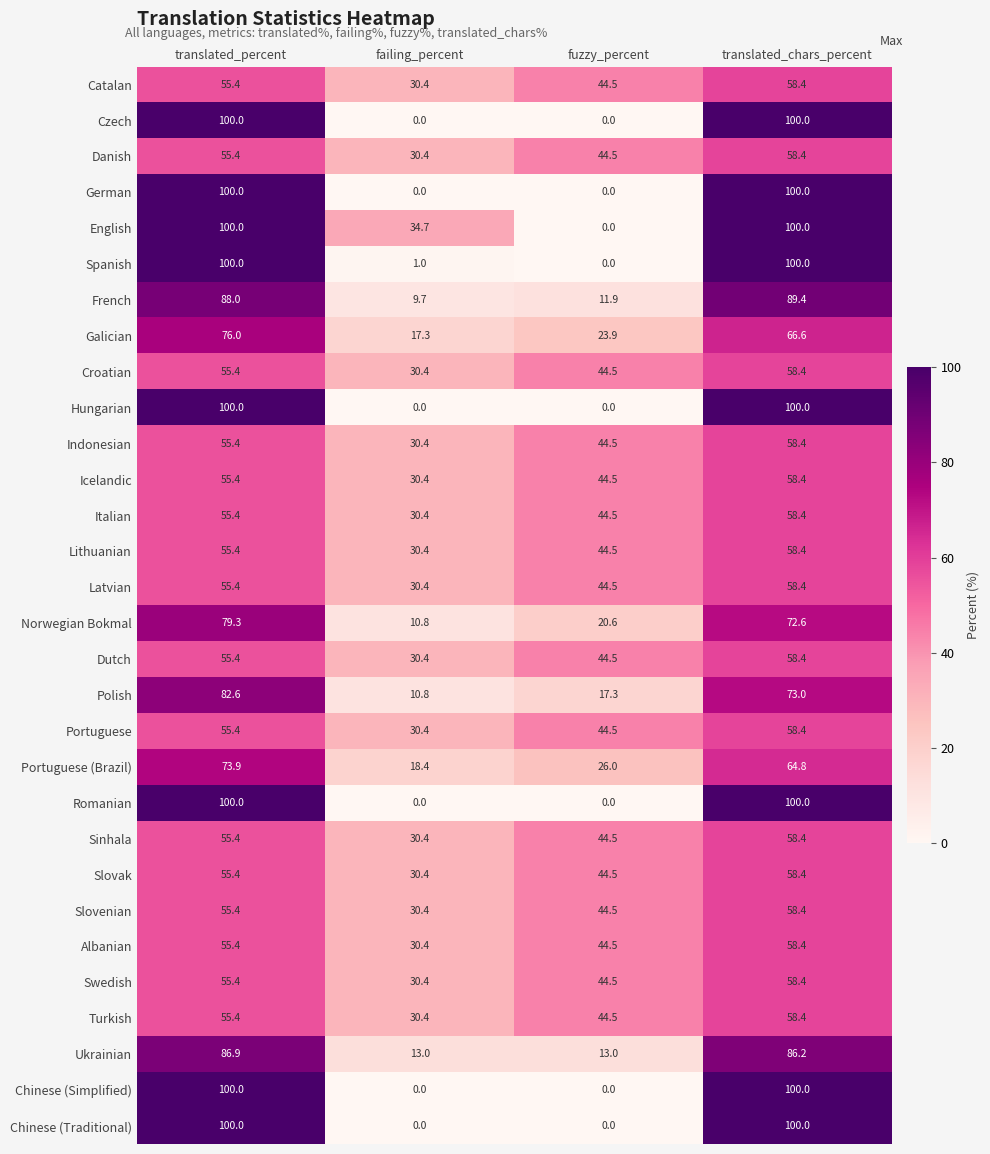

Which series has the largest total across all categories?

English